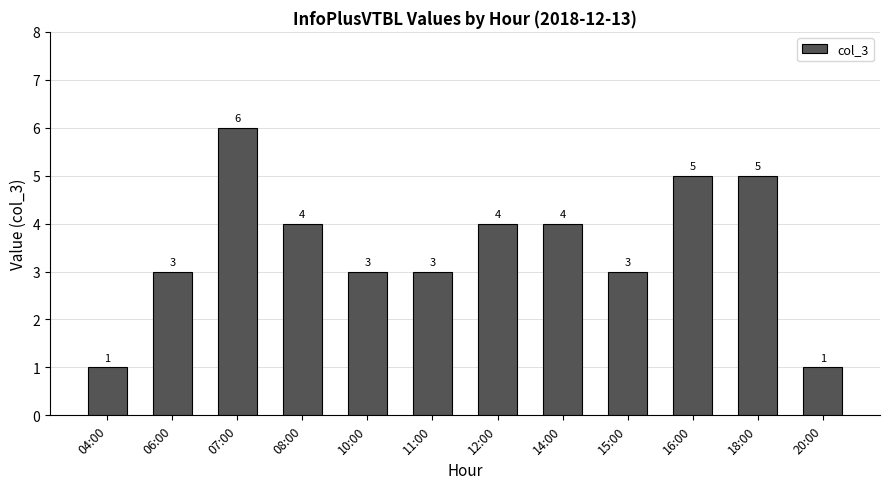

What is the difference between the maximum and minimum values?

5